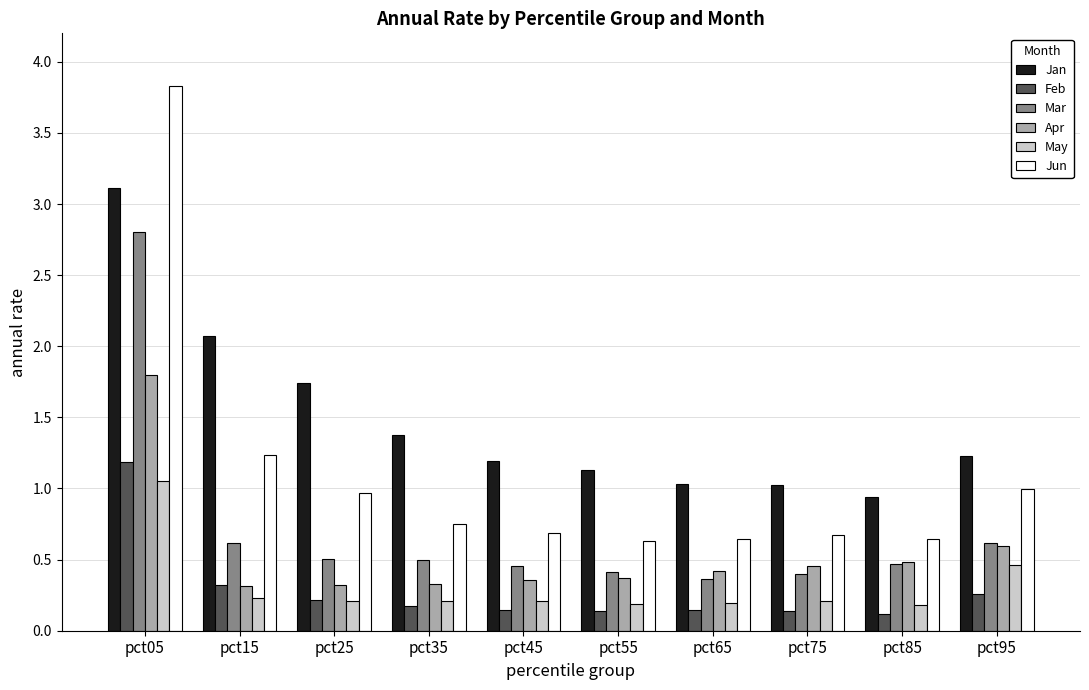

The Mar series shows 1.8 at pct05. True or false?

False